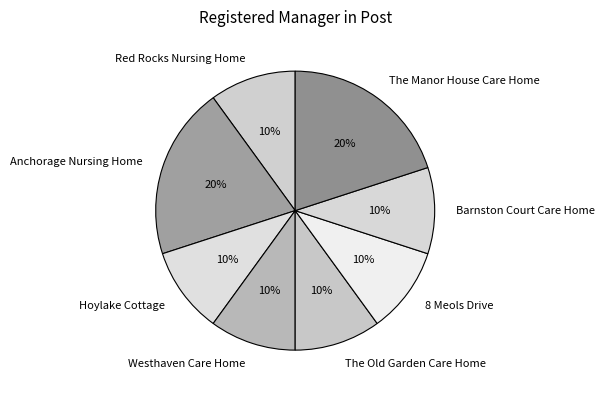

Approximately how many times larger is the value at Westhaven Care Home compared to Anchorage Nursing Home?

0.5